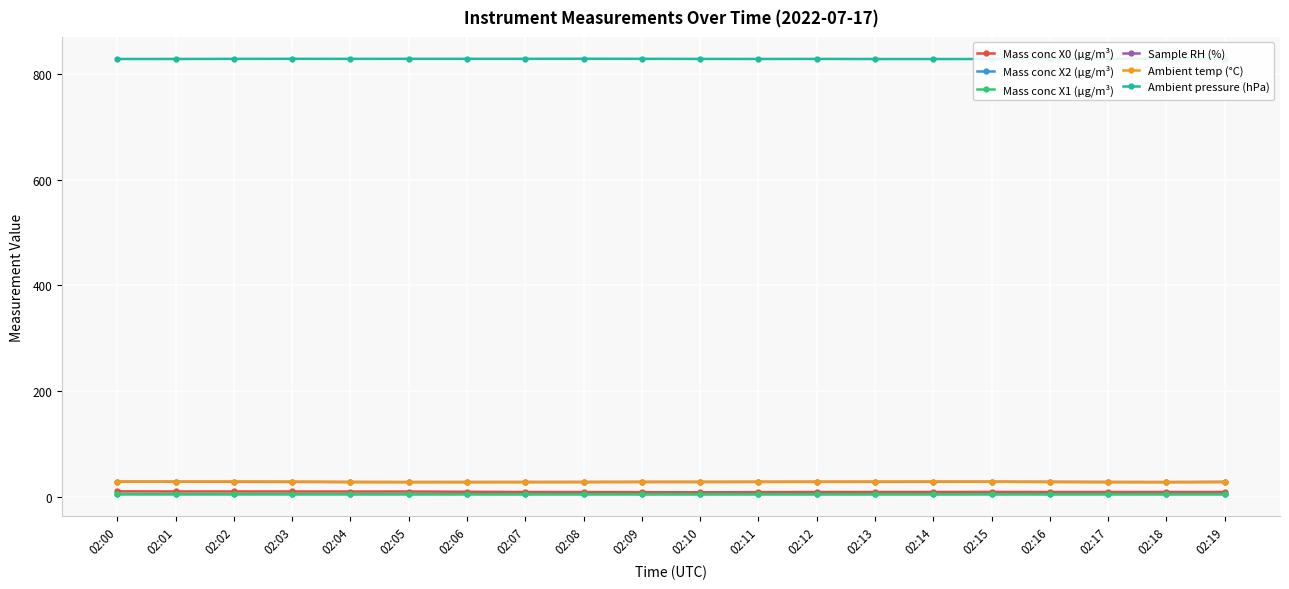

True or false: Ambient temp (°C) and Mass conc X0 (μg/m³) intersect in this chart.

False